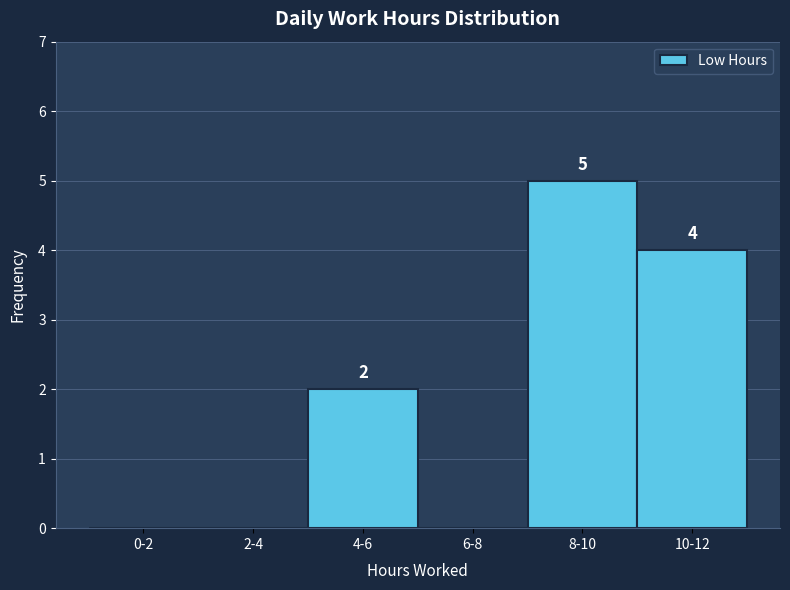

Reading right to left, what are all the values shown in this chart?

10-12=4	8-10=5	6-8=0	4-6=2	2-4=0	0-2=0